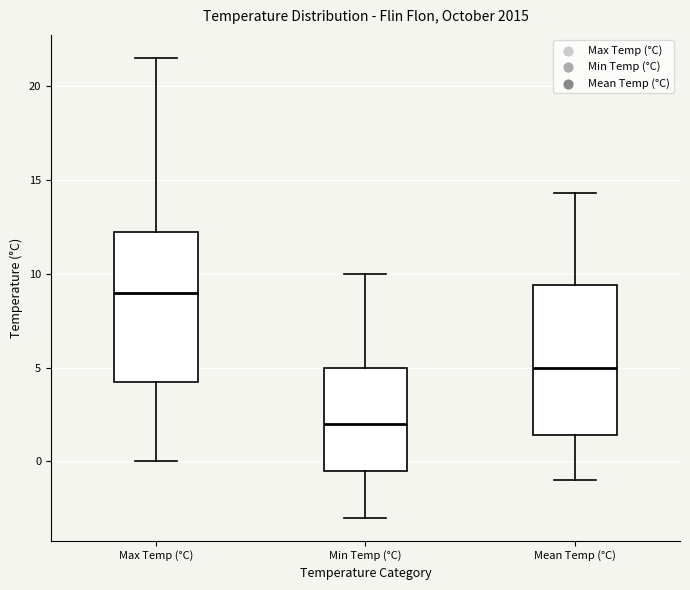

Where is the upper edge of the box for Max Temp (°C) on the y-axis? The values are not printed on the chart, so give them approximately, as read against the axis.

12.5